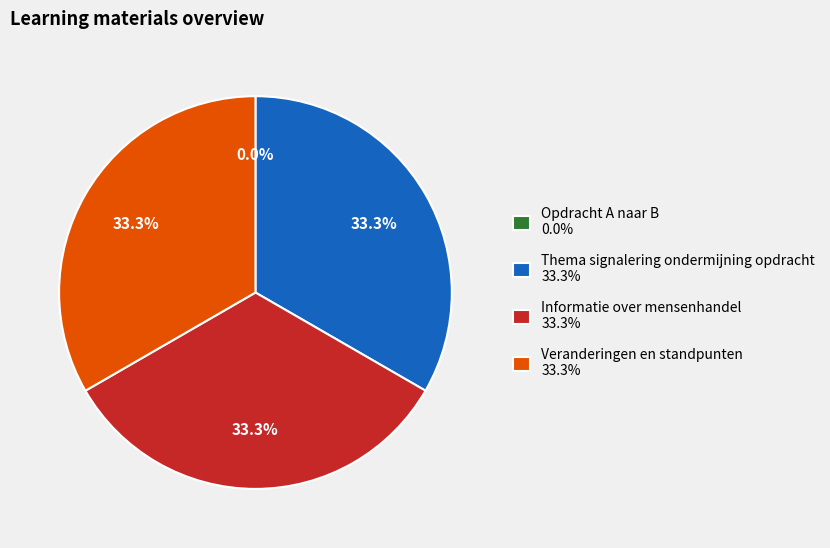

To the nearest percent, what portion does Thema signalering ondermijning opdracht represent?

33%